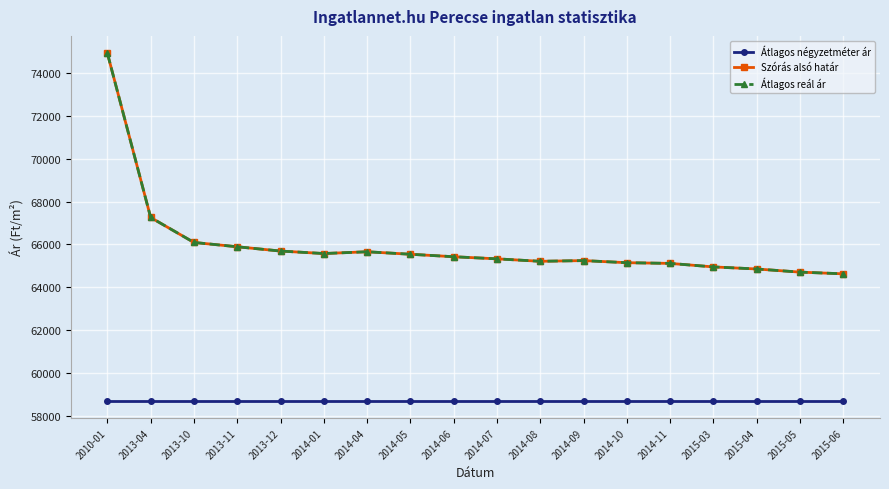

True or false: Átlagos reál ár and Szórás alsó határ cross at least once.

False